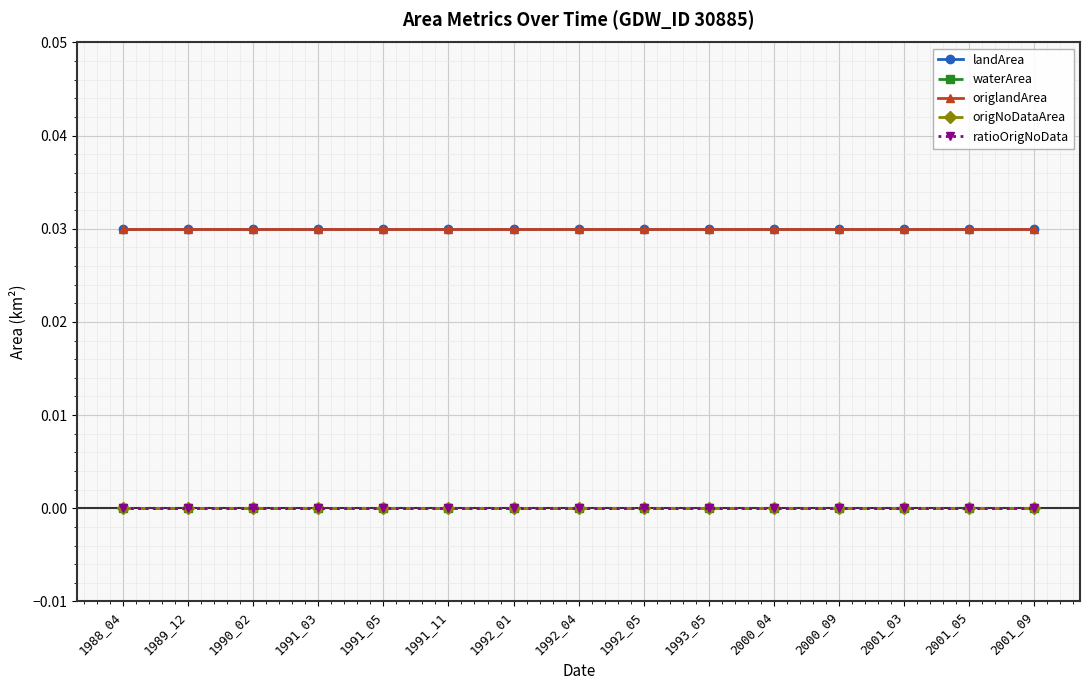

Which has a higher value, 2001_09 or 2000_09?

2001_09